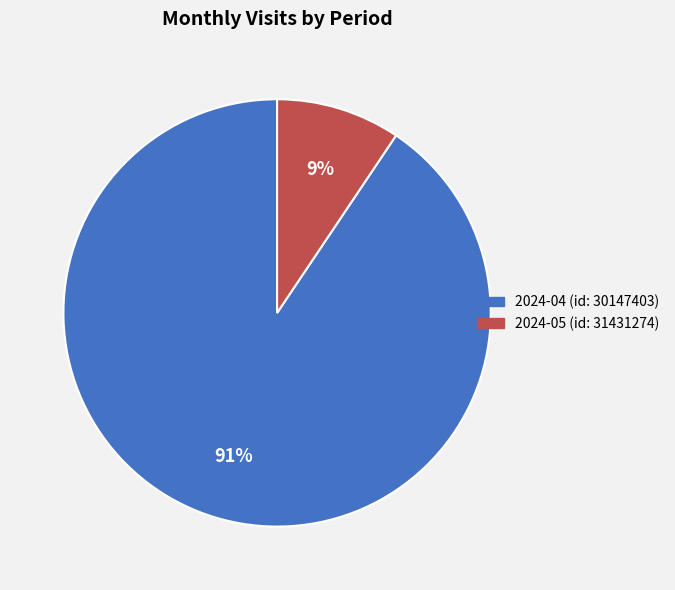

To the nearest percent, what portion does 2024-05 (id: 31431274) represent?

9%